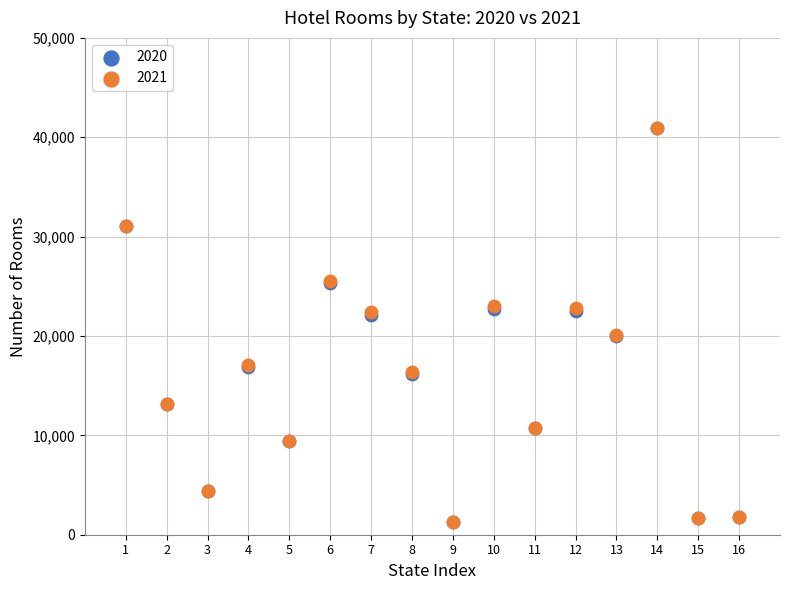

What are all the series names shown in the legend?

2020, 2021